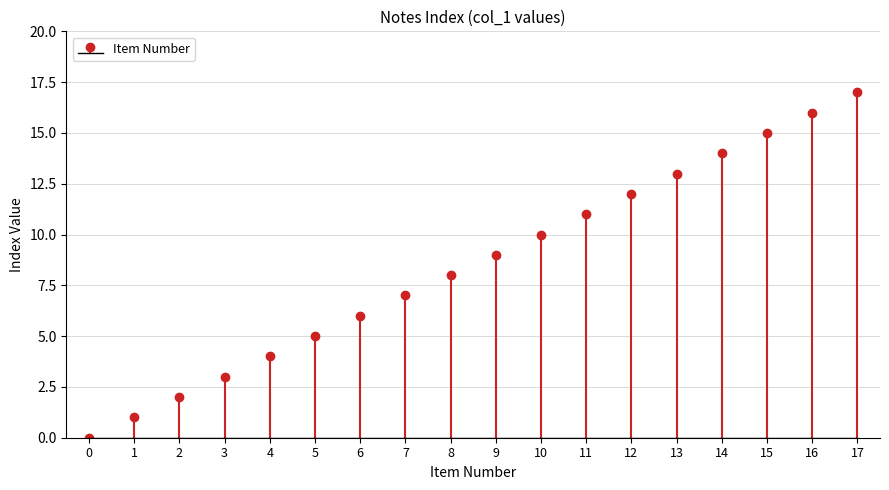

Rank the categories by value from highest to lowest.

17, 16, 15, 14, 13, 12, 11, 10, 9, 8, 7, 6, 5, 4, 3, 2, 1, 0